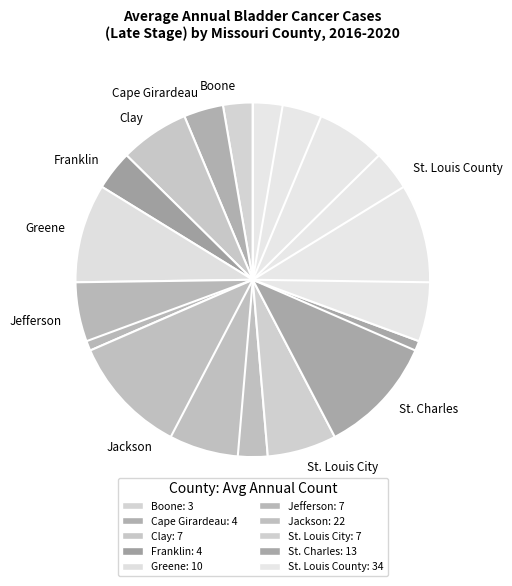

Do Greene and Franklin together represent more than half of the pie?

No